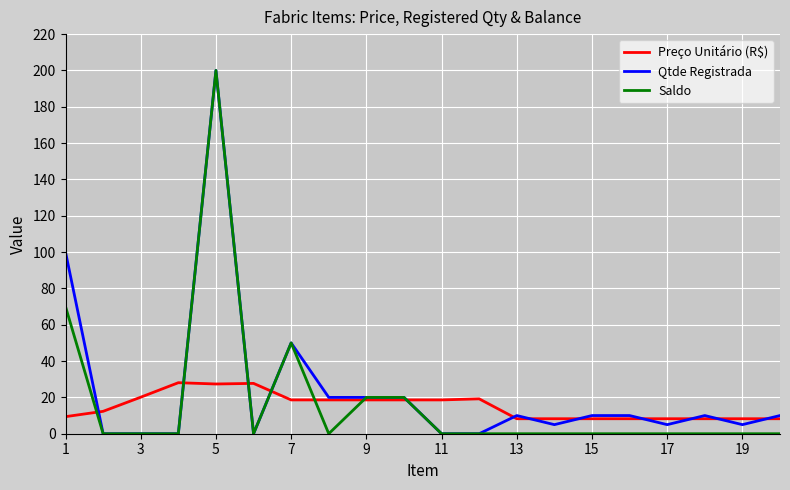

What is the difference between the maximum and minimum values in the Preço Unitário (R$) series?

19.8